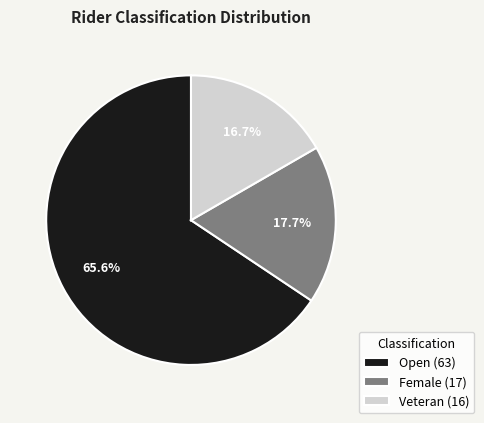

Is it true that Female is 18% of the pie?

True